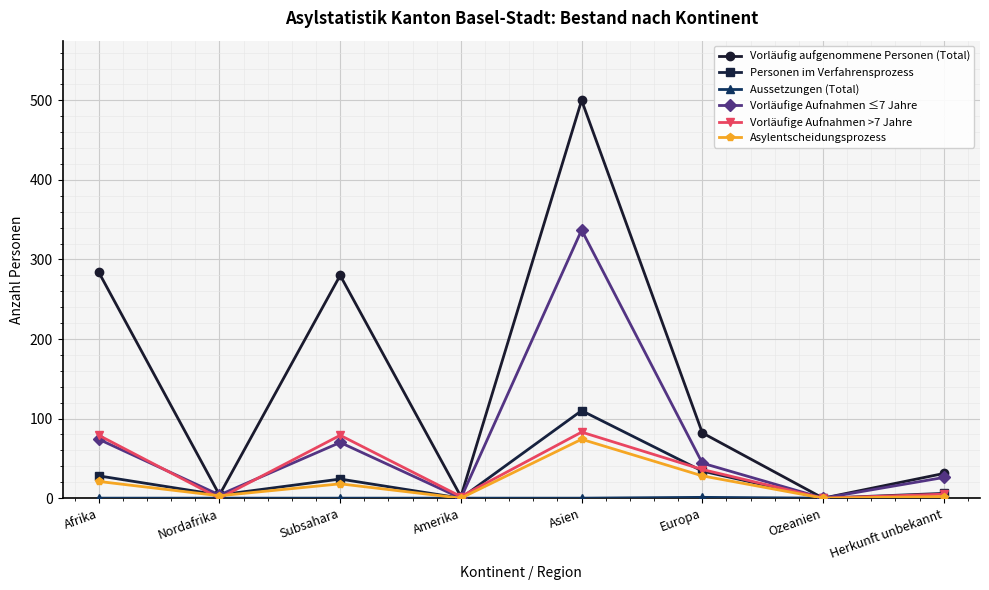

How many series are shown in this chart?

6